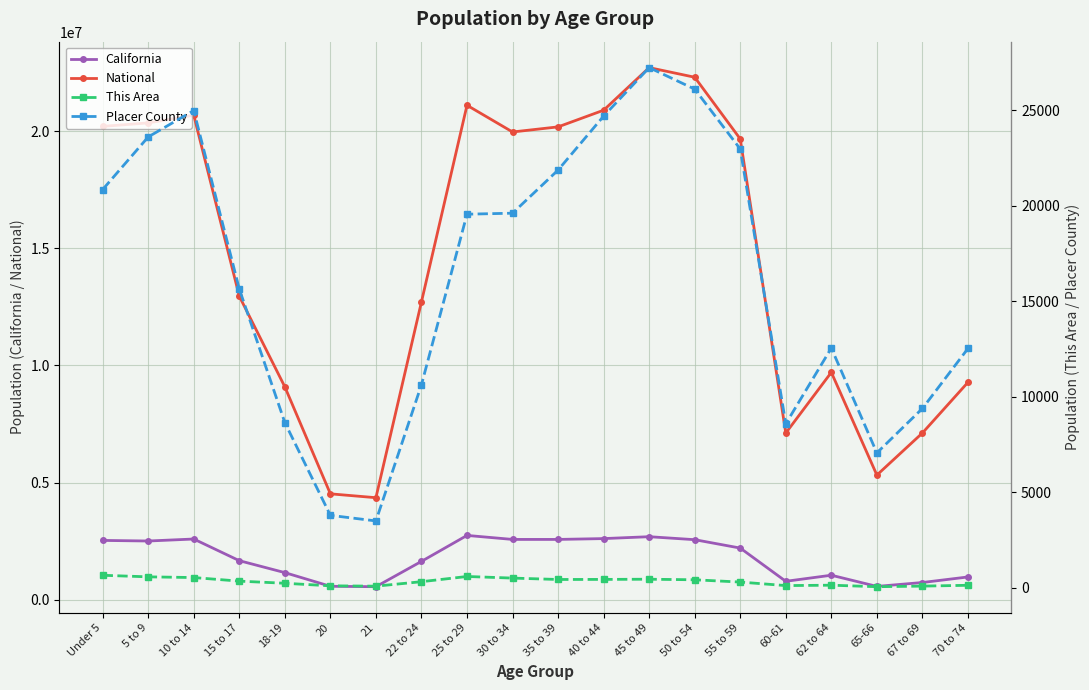

True or false: Placer County has a value of 11024 at 25 to 29.

False